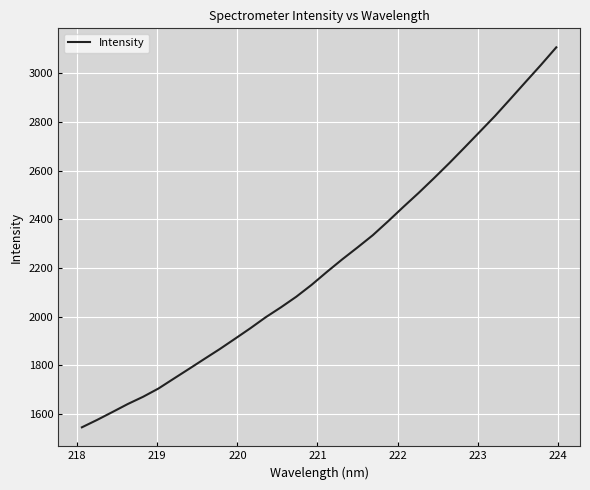

Reading left to right, list all the values displayed in this chart.

1545.5	1576.1	1608.5	1641.3	1671.1	1704.9	1745.4	1785.7	1826.5	1866.9	1909.4	1952.4	1997.5	2038.5	2081.9	2130.7	2183.9	2235.3	2284.3	2334.6	2391.8	2450.9	2508.5	2568.8	2630.6	2694.8	2759.8	2824.9	2894.4	2964.6	3034.2	3106.3